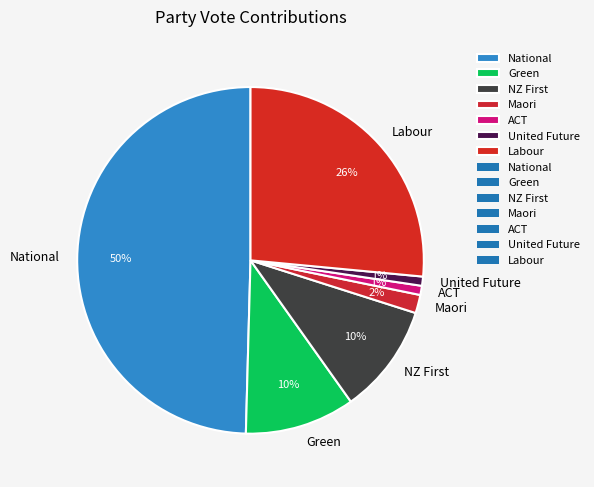

To the nearest percent, what portion does United Future represent?

1%